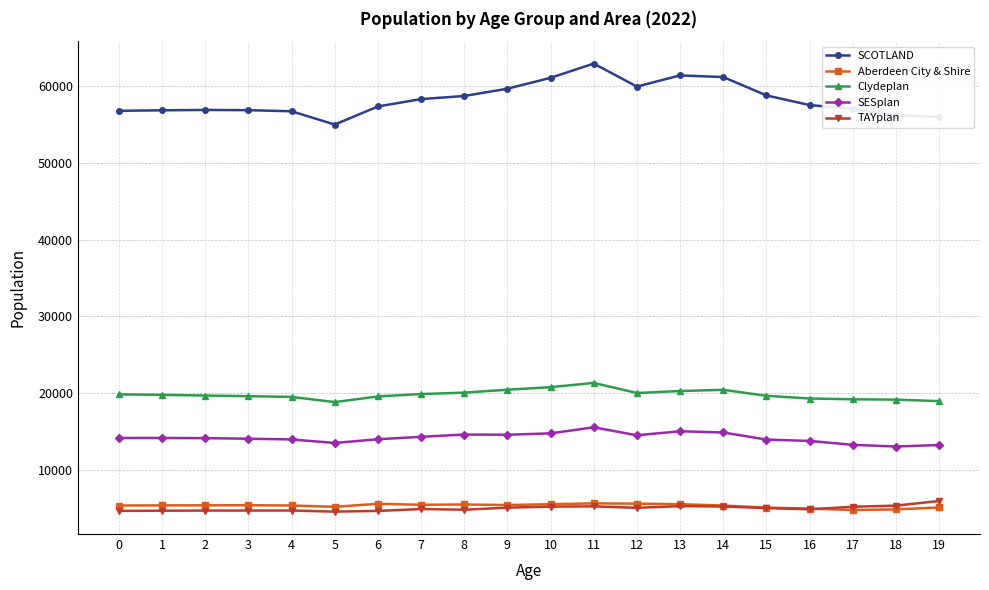

What is the average value of the Aberdeen City & Shire series?

5390